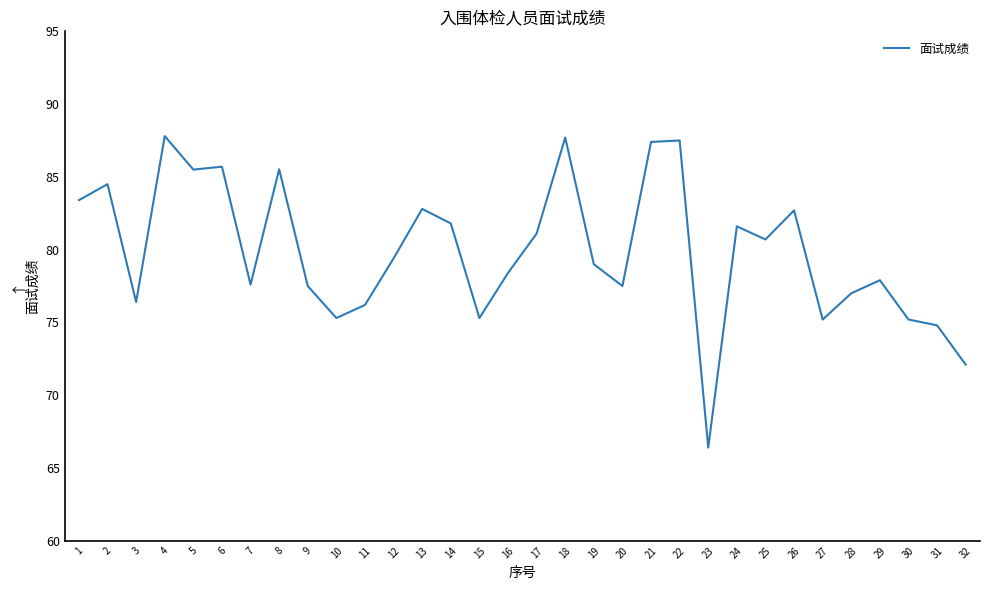

At which category does the data reach its first local valley?

3